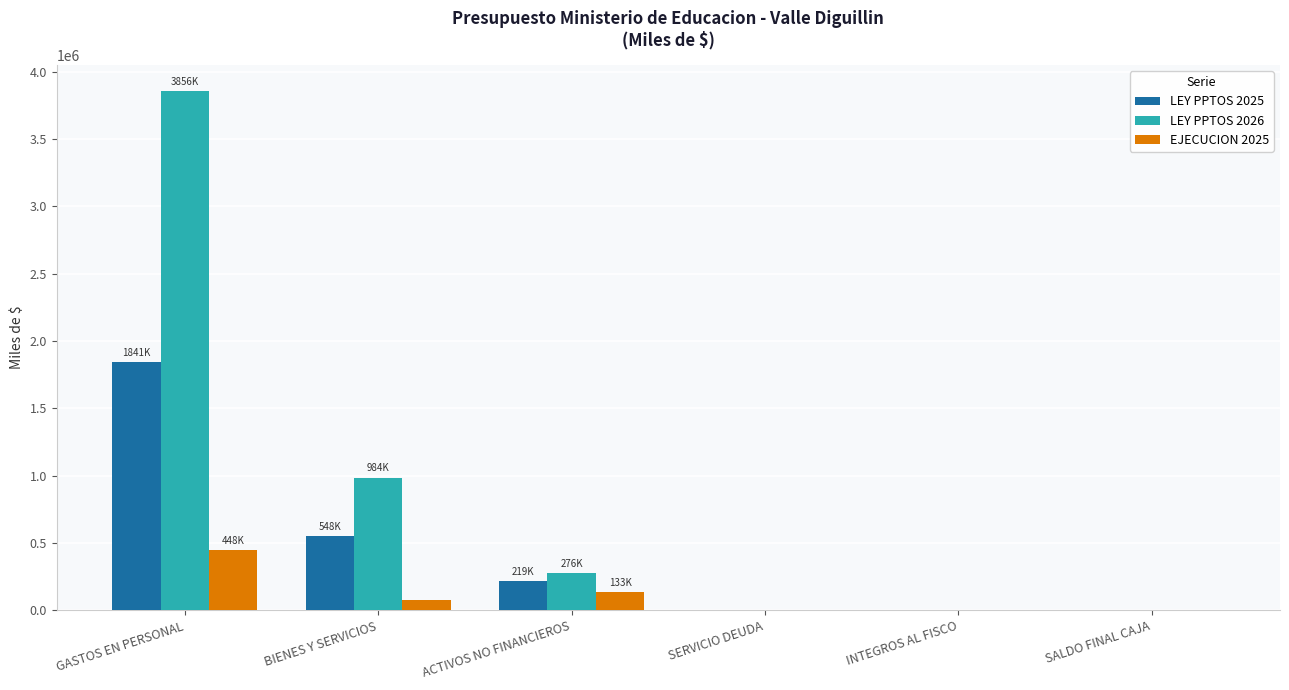

Which category has the highest value in the LEY PPTOS 2026 series?

GASTOS EN PERSONAL